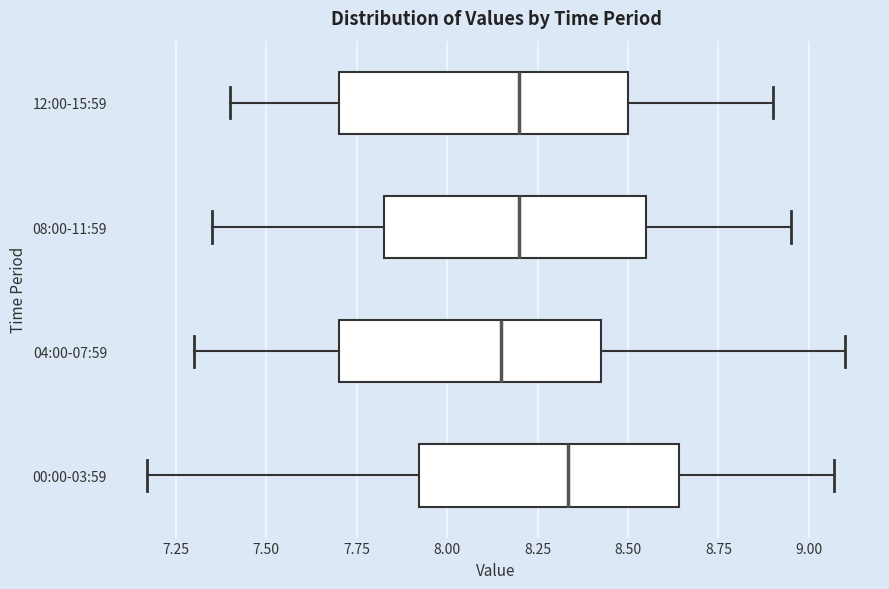

Which box is the widest, from its left edge to its right edge?

12:00-15:59